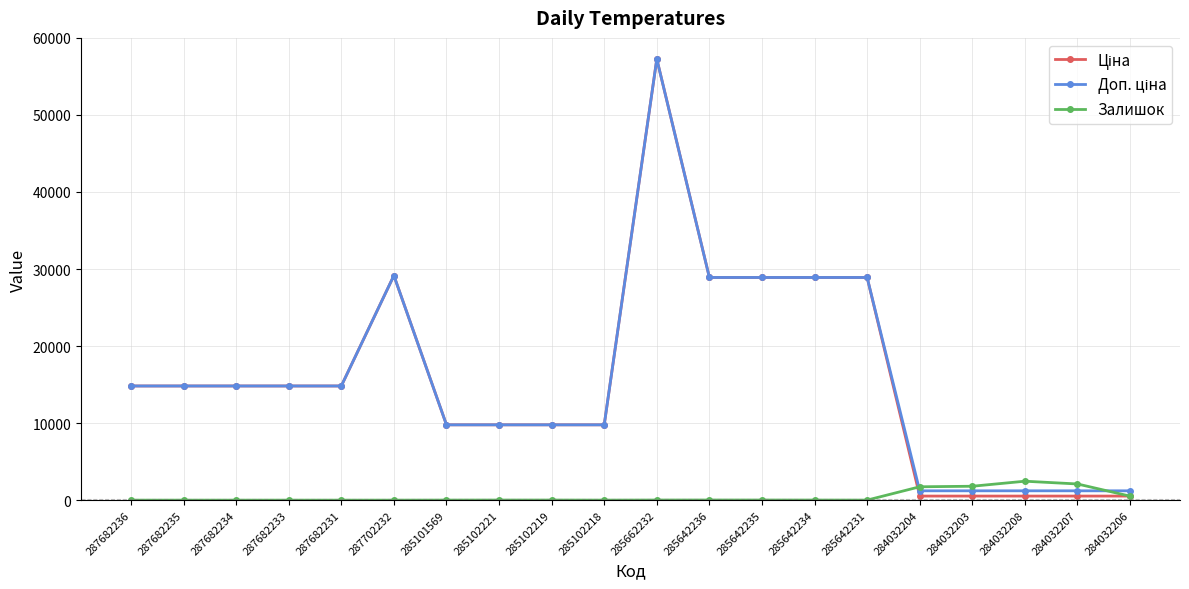

The Залишок series shows 14.0 at 285642235. True or false?

True